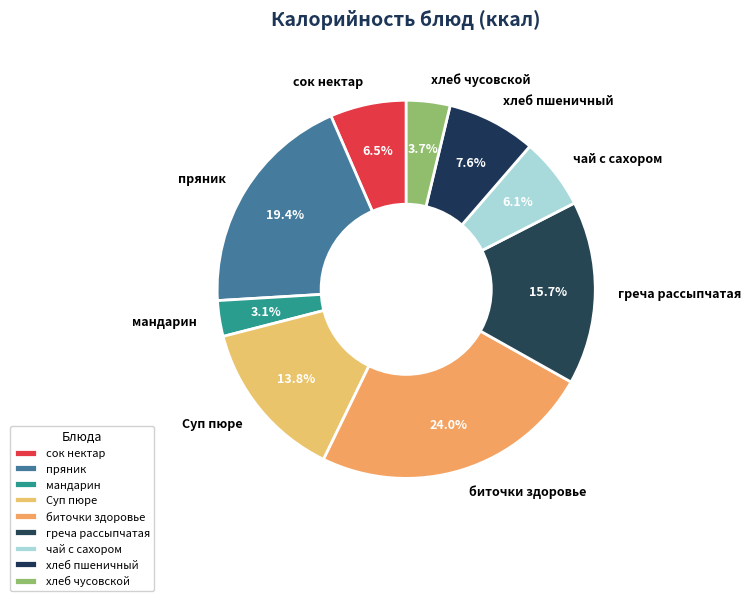

Which category has the smallest portion of the pie?

мандарин